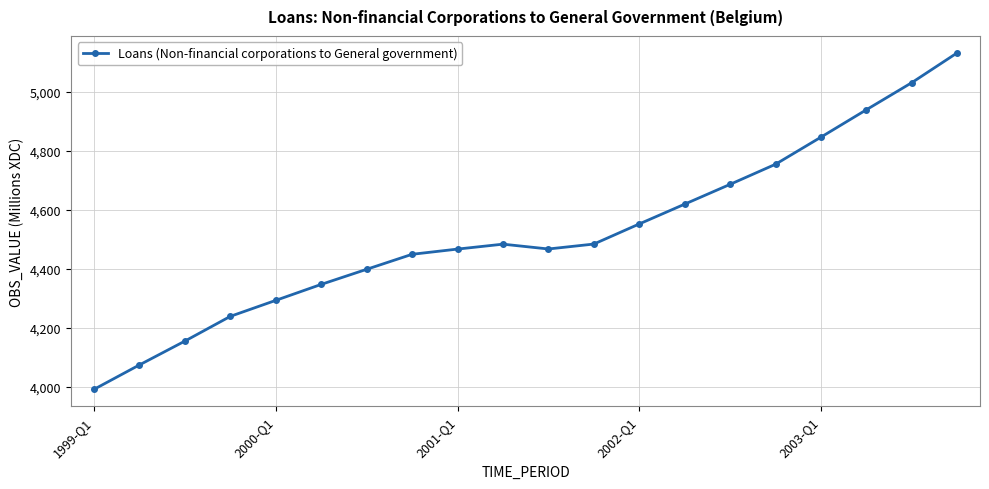

What is the average value?

4521.0